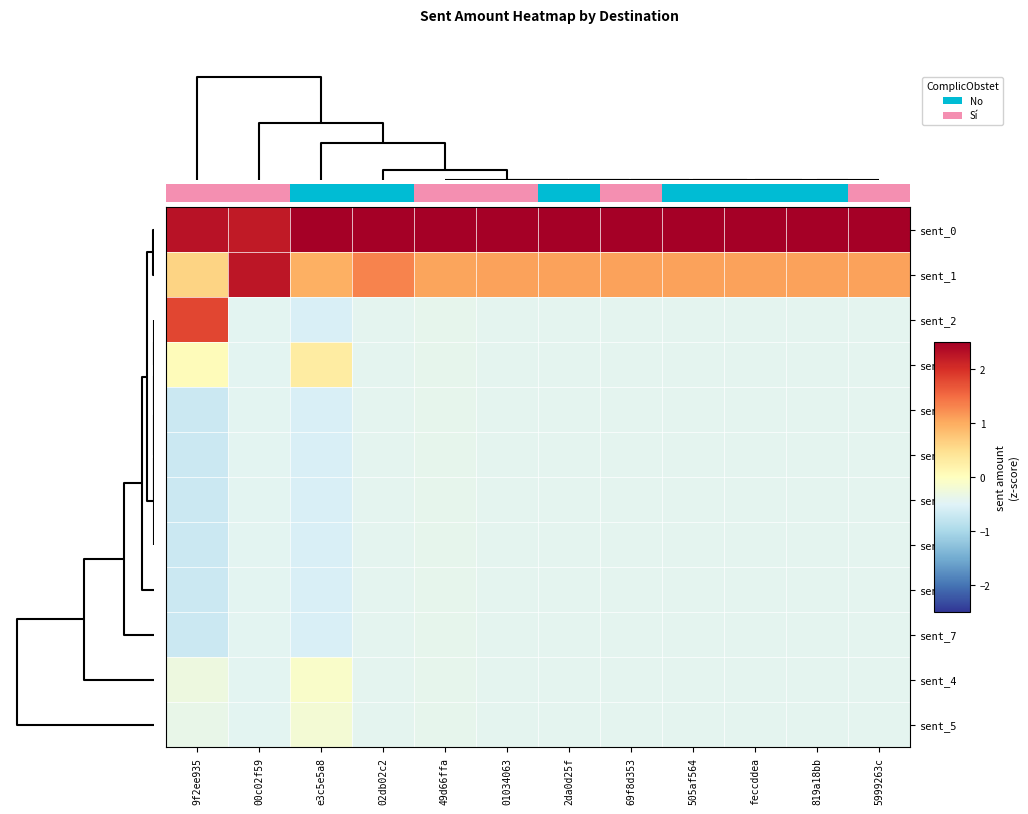

Which series has the largest range (max minus min)?

sent_2